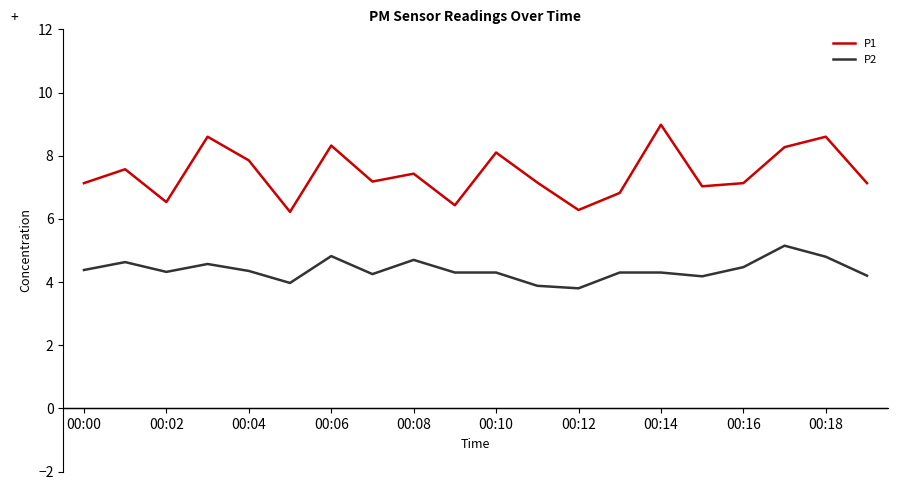

How many interior local valleys does the P1 series have?

6